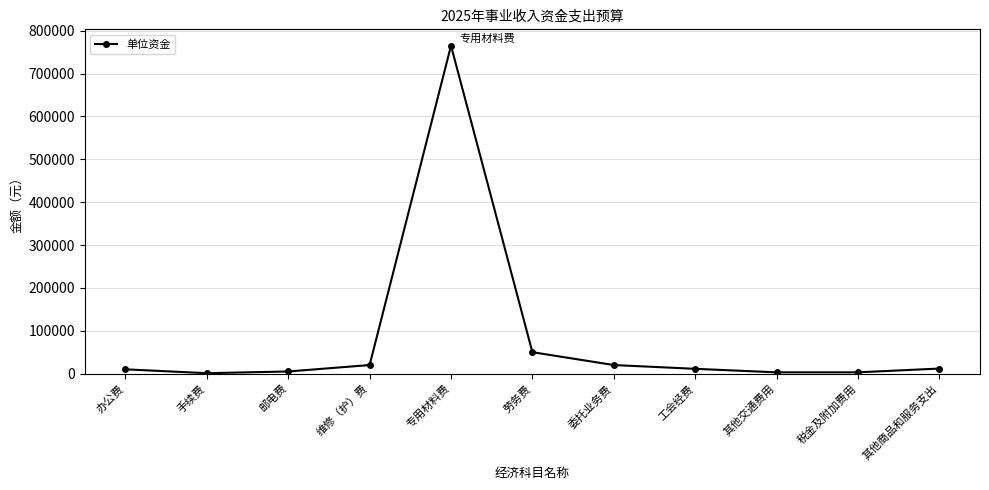

What position from the right is 办公费?

11